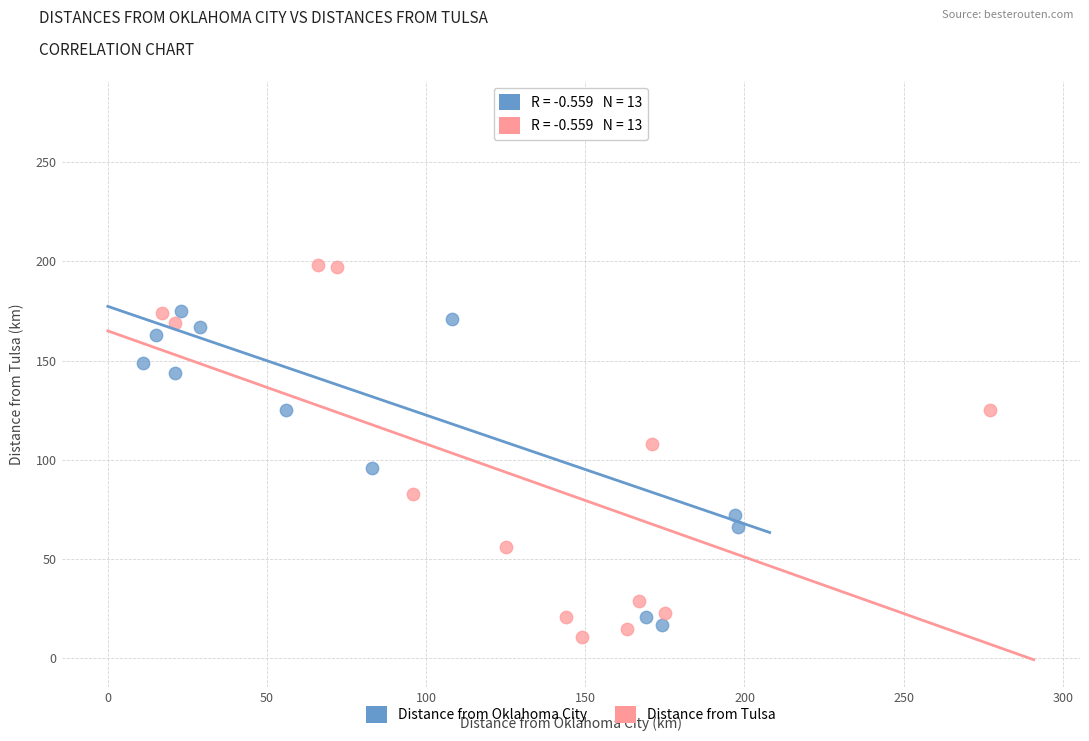

Which series has the largest Y range (max minus min)?

Distance from Oklahoma City